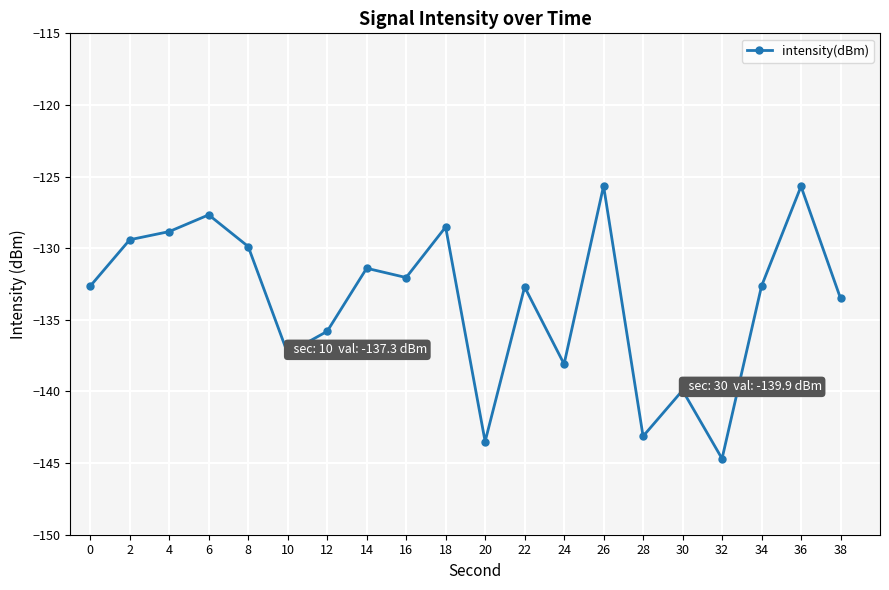

What is the average value?

-133.7